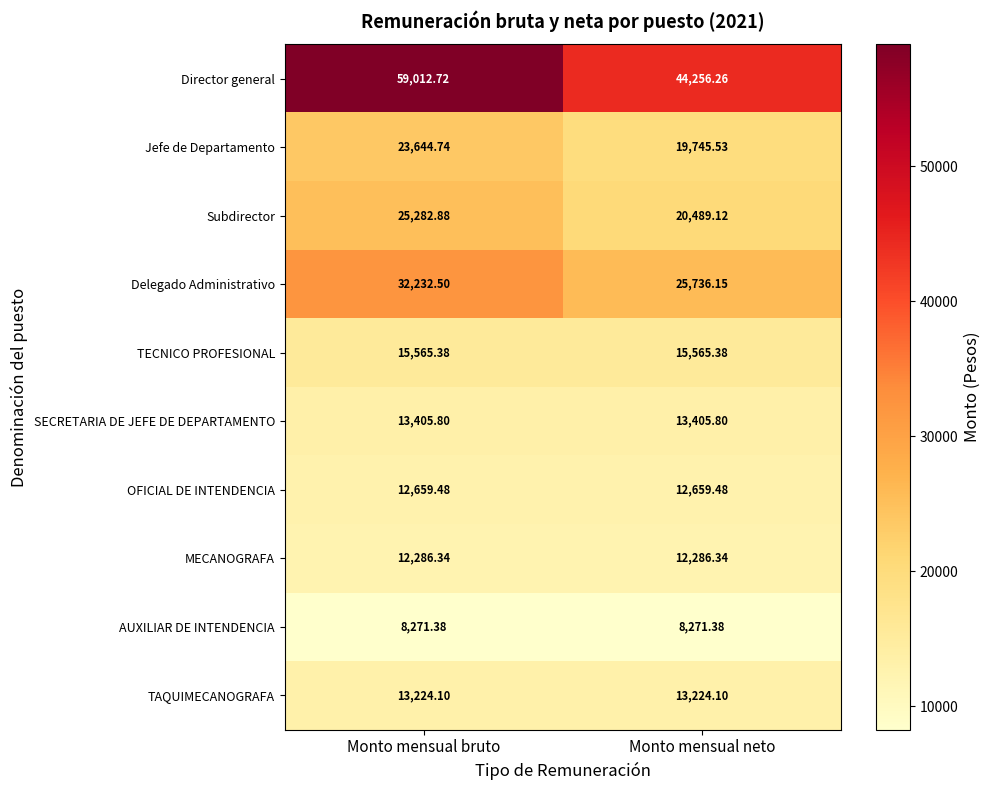

Is the value of MECANOGRAFA at Monto mensual bruto greater than the value of AUXILIAR DE INTENDENCIA at Monto mensual bruto?

Yes